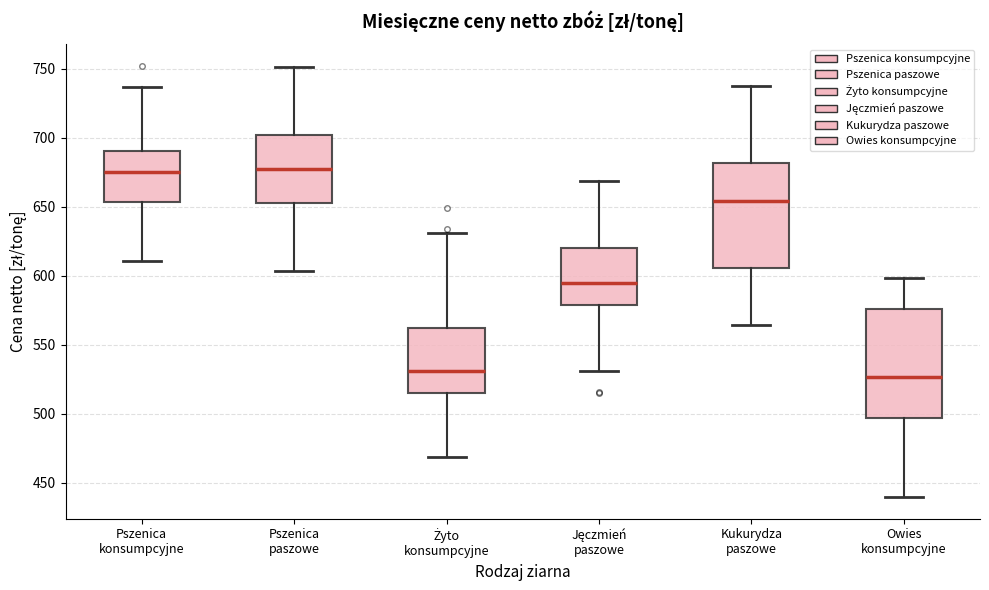

Where does the median line of the box for Jęczmień paszowe sit on the y-axis? The values are not printed on the chart, so give them approximately, as read against the axis.

595